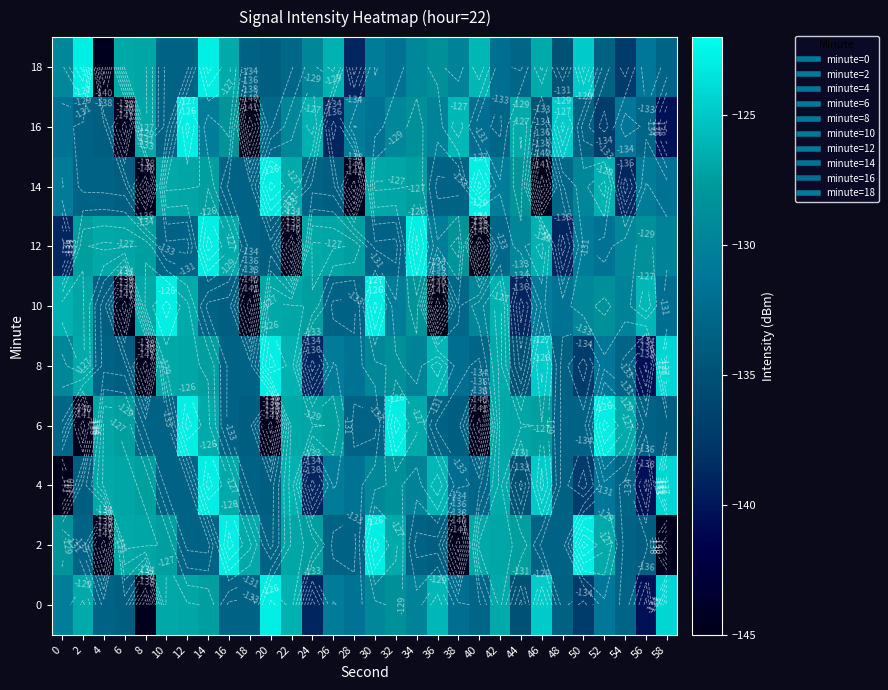

Rank the series at 6 from highest to lowest value.

2, 18, 4, 12, 6, 0, 8, 14, 10, 16